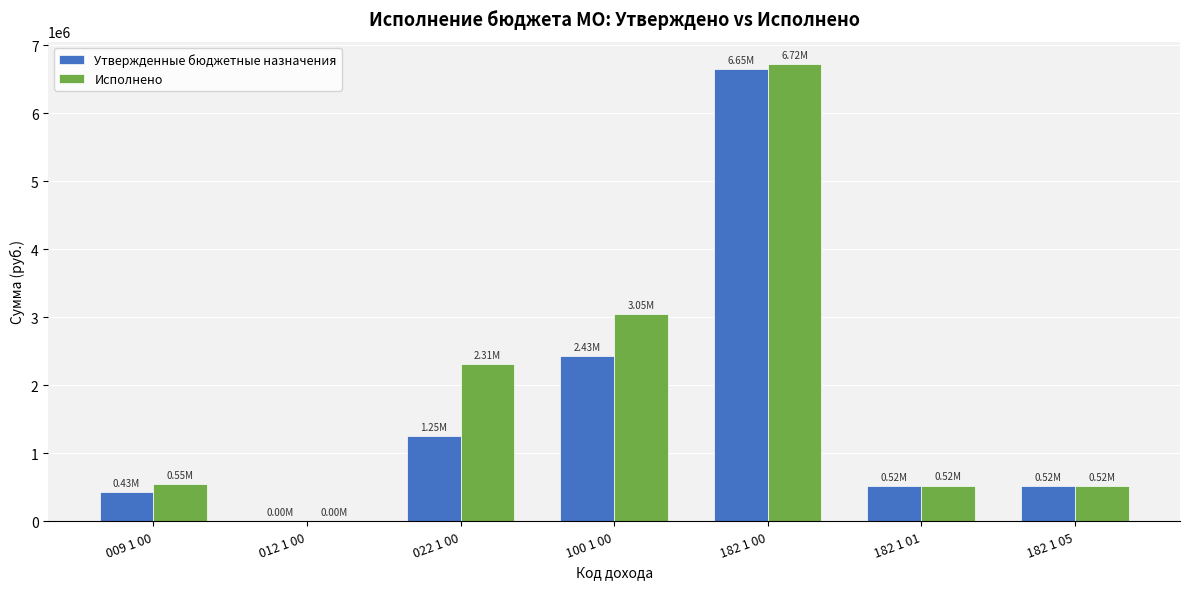

The value of Утвержденные бюджетные назначения at 022 1 00 is 601221.5. True or false?

False